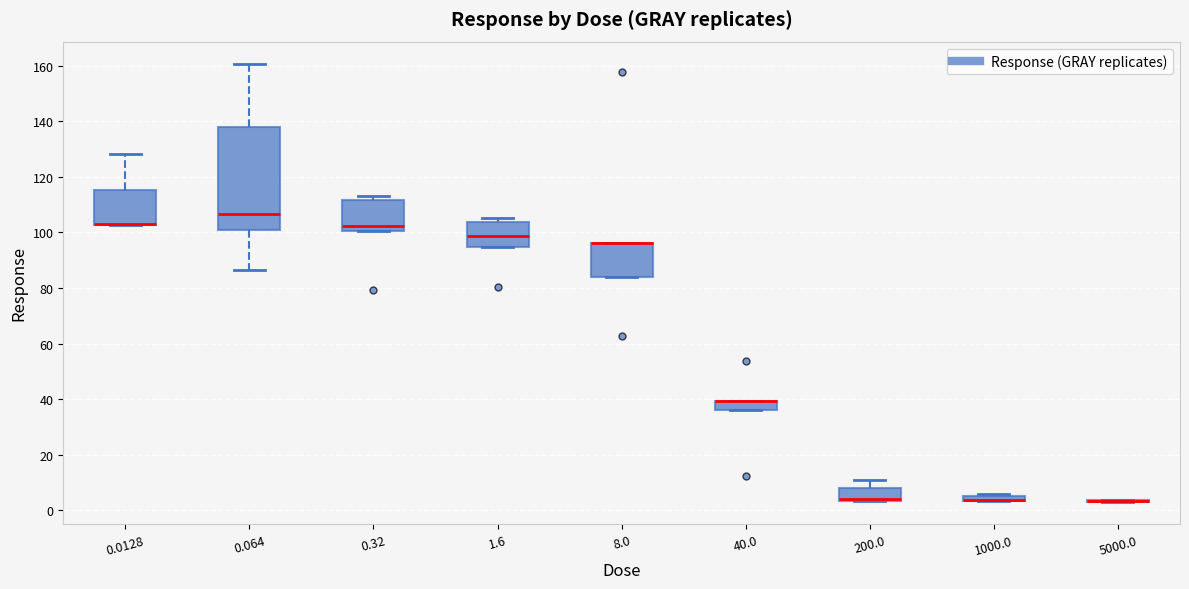

Comparing the boxes themselves (not the whiskers), which one is the tallest?

0.064